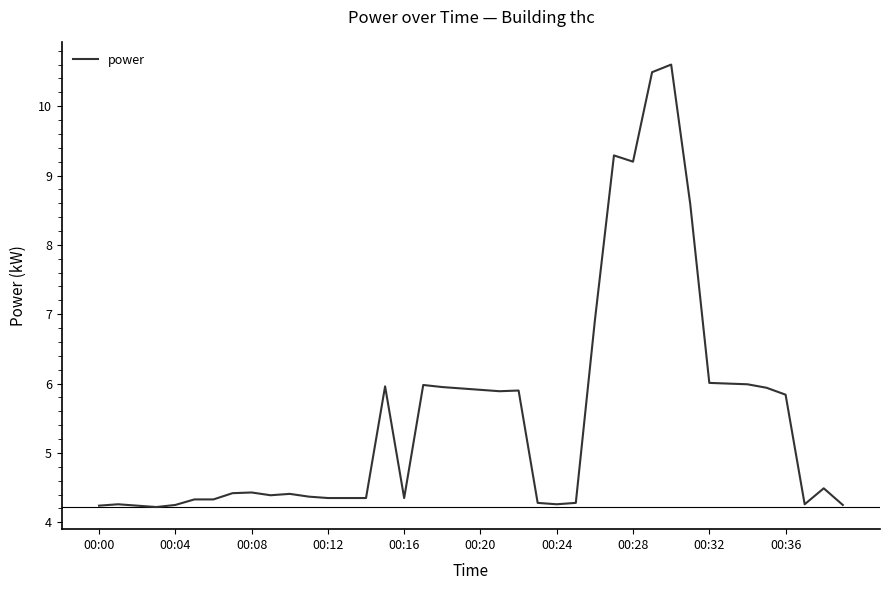

What is the smallest value displayed?

4.2